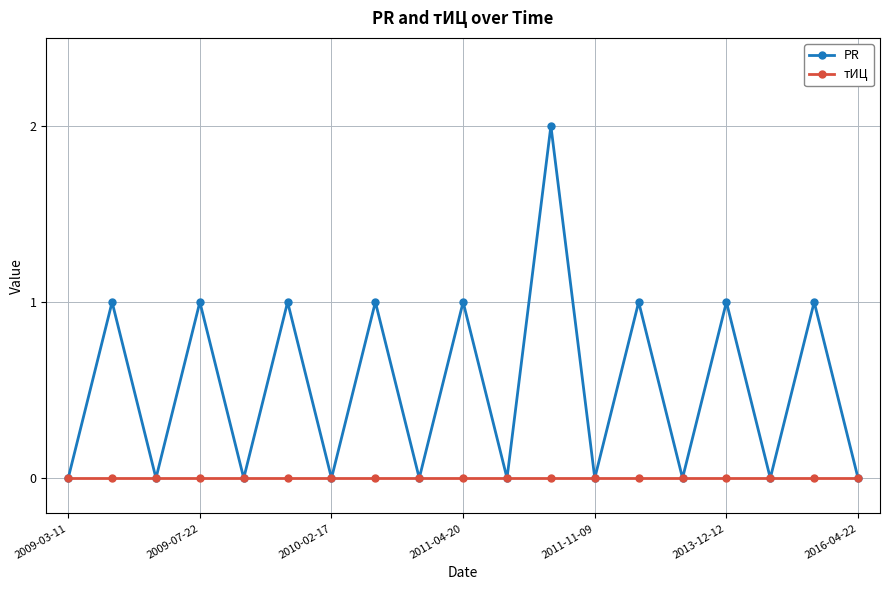

Is this an area chart (filled region under the line)?

No